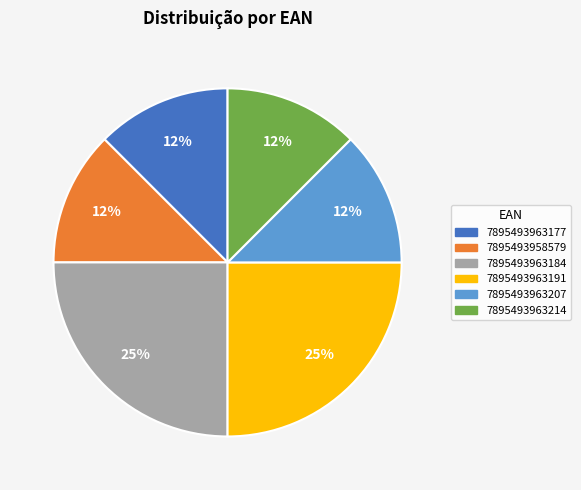

To the nearest percent, what is the average slice percentage?

17%